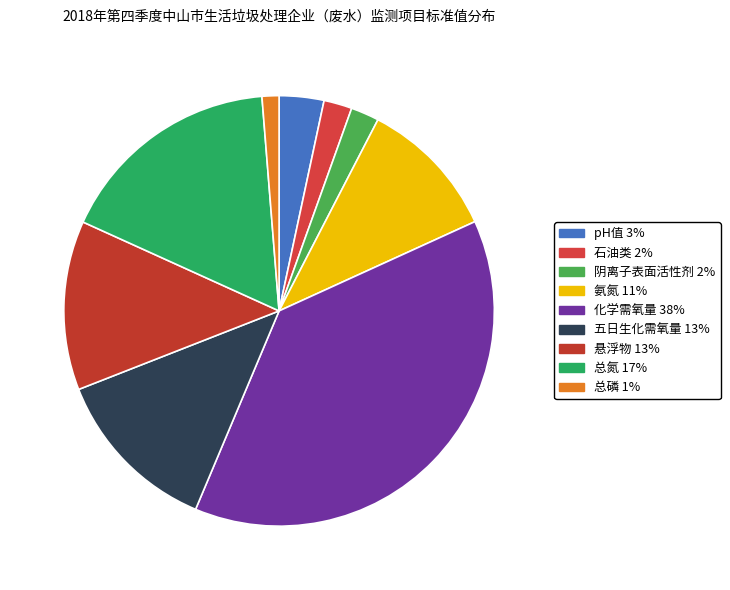

What is the ratio of the value at 悬浮物 to the value at 五日生化需氧量?

1.0